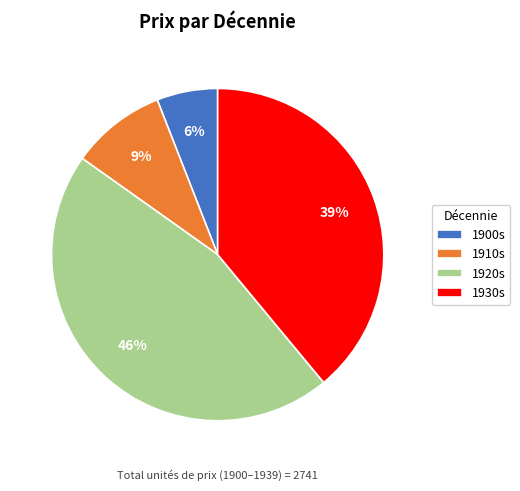

How many segments does this pie chart have?

4